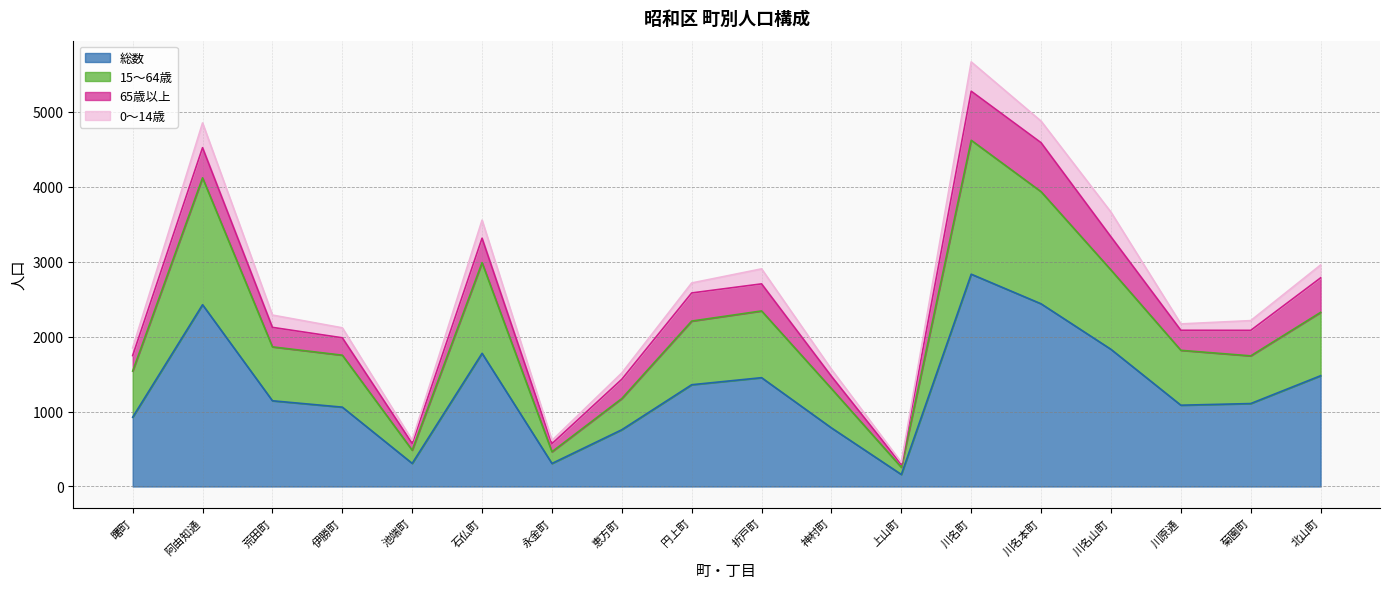

How many data points in 15～64歳 are above 1862?

8